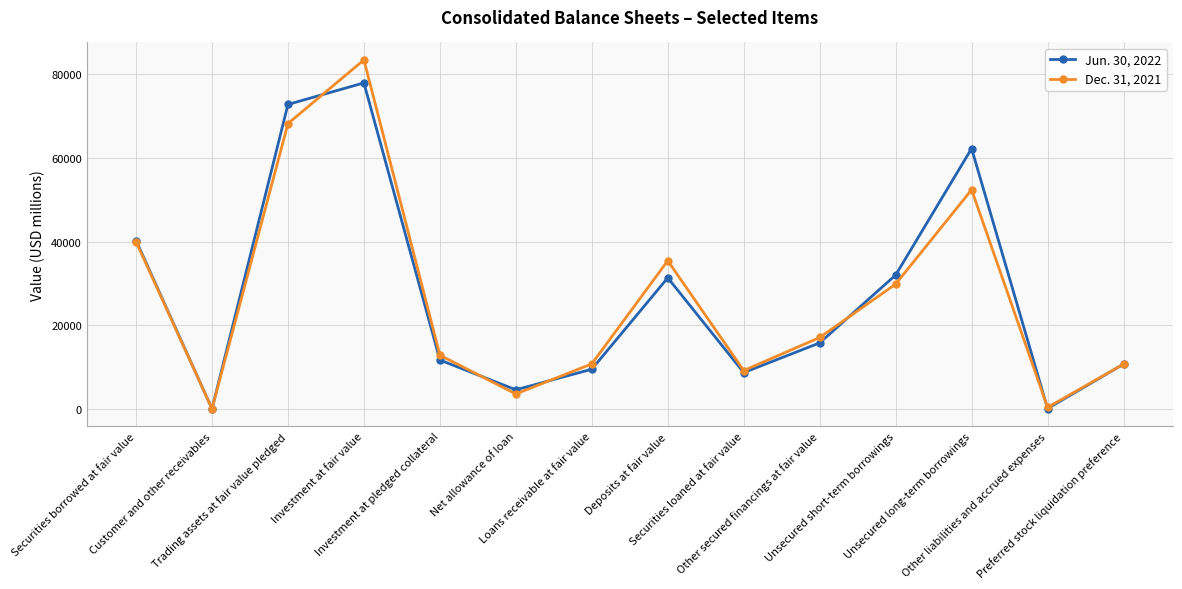

Which series has the widest spread of values?

Dec. 31, 2021